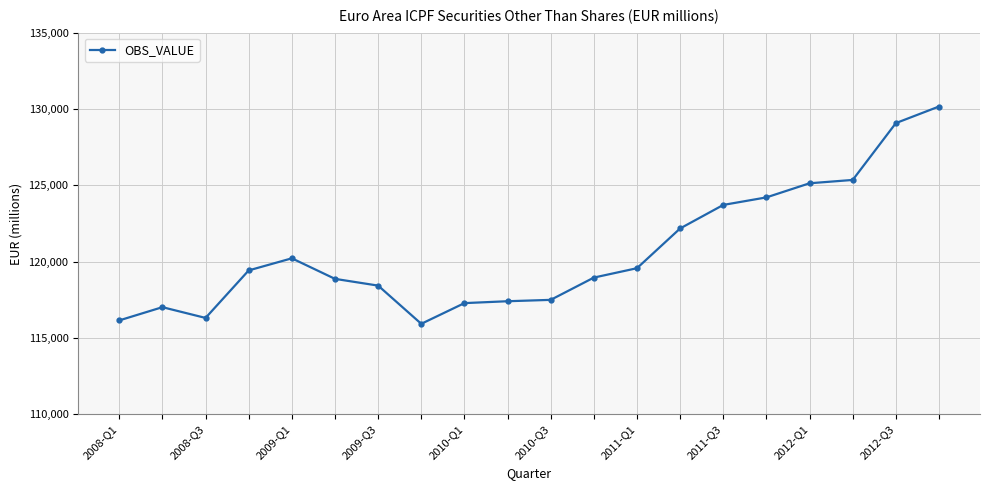

What is the sum of all values?

2412923.8